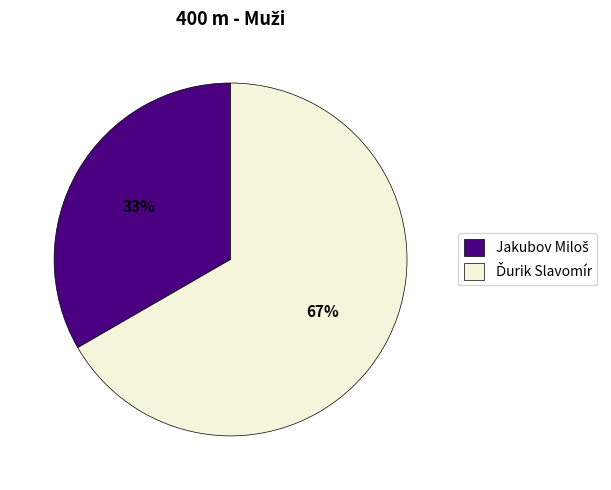

Is there a majority slice in this chart?

Yes